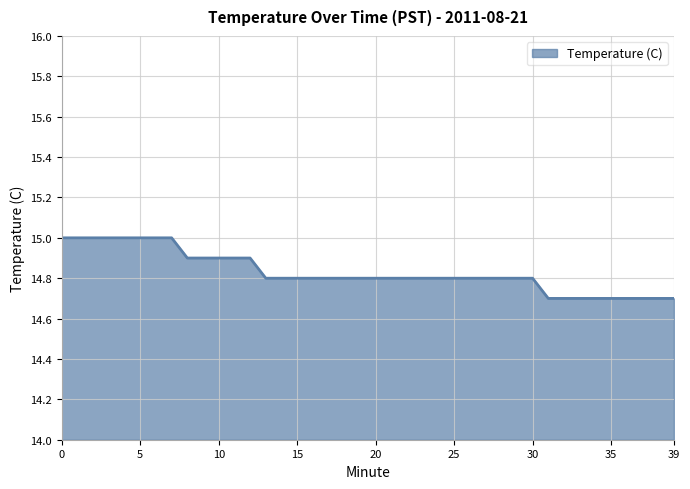

What is the greatest value displayed?

15.0